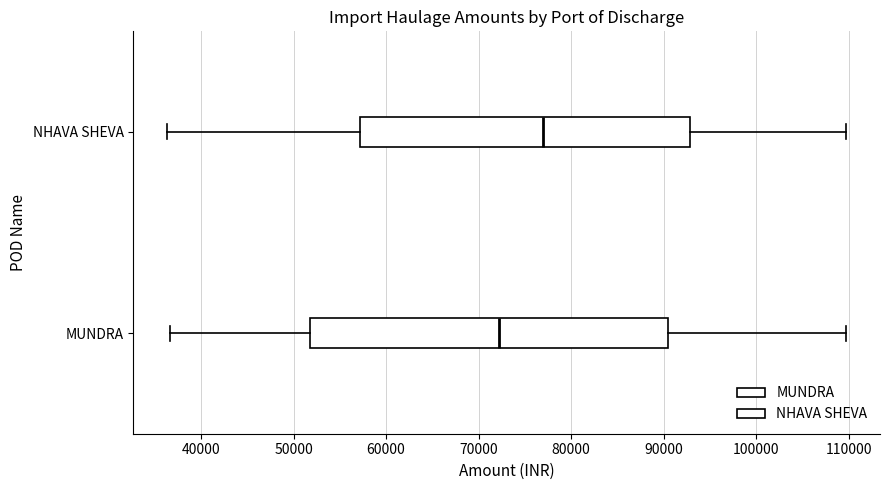

Which box has the furthest to the left median line?

MUNDRA